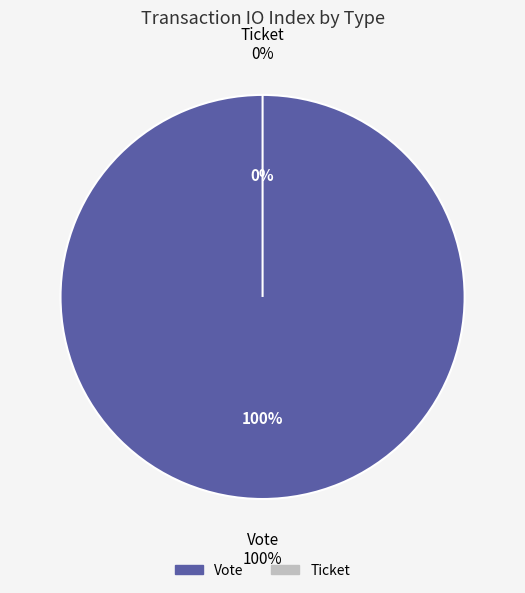

To the nearest percent, what is the average slice percentage?

50%